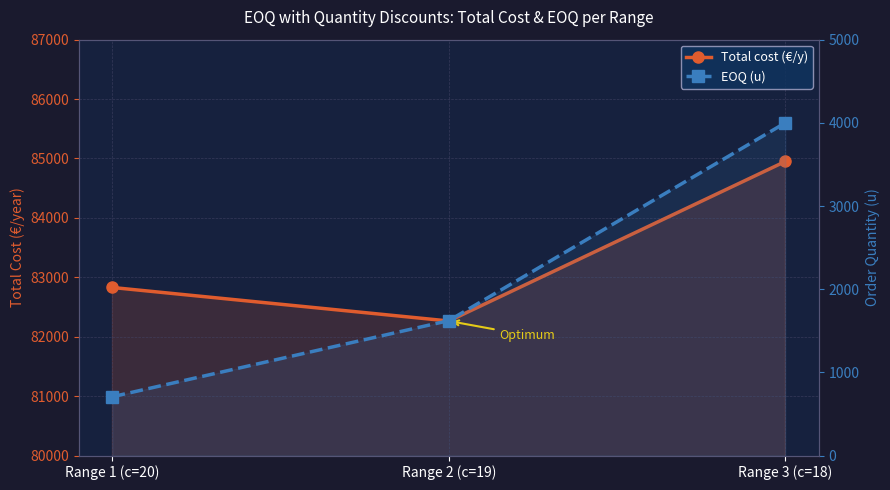

Which has a higher value, Range 2 (c=19) or Range 3 (c=18)?

Range 3 (c=18)